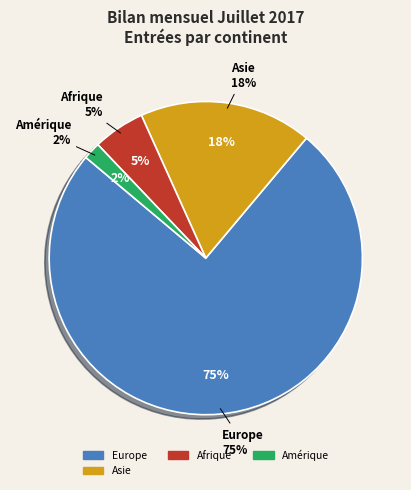

To the nearest percent, what percentage of the pie is Amérique?

2%